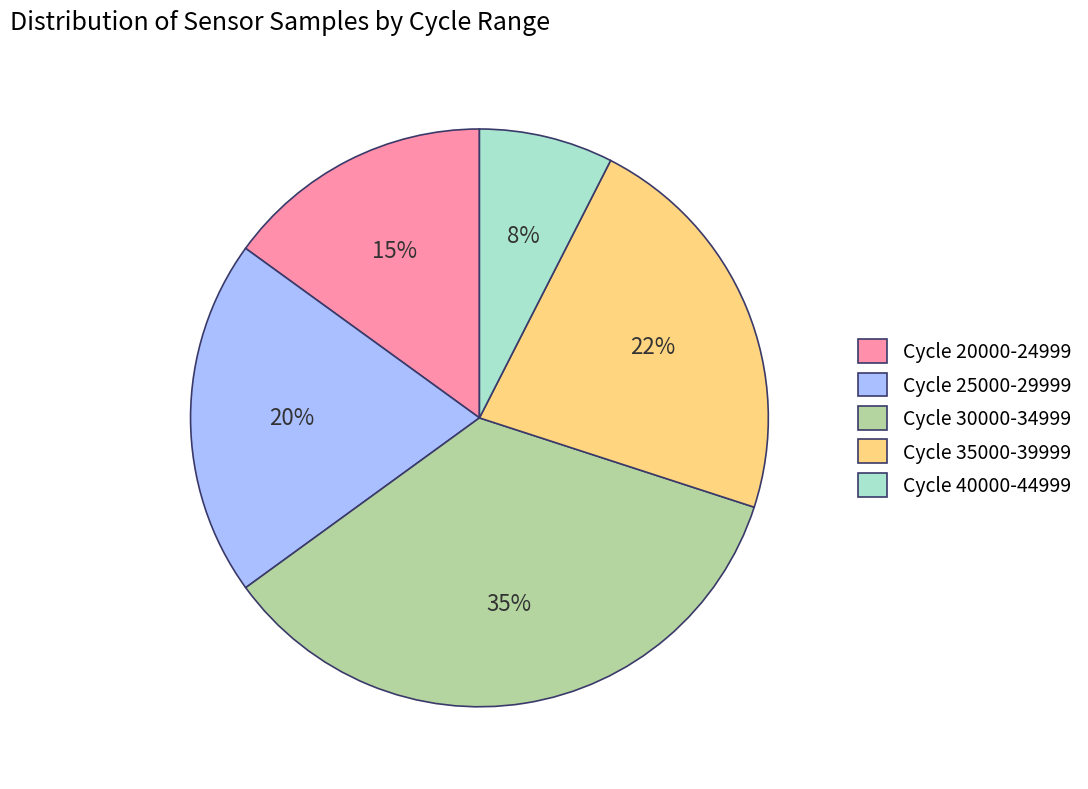

Is there any slice that represents more than half of the pie?

No